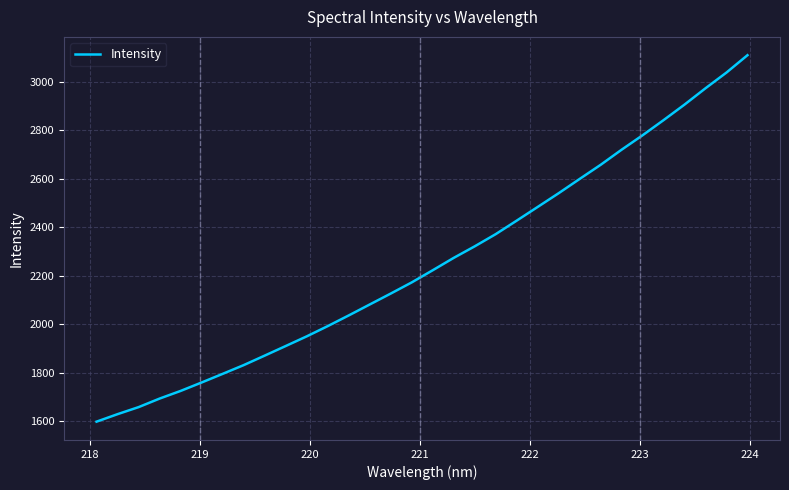

What is the difference between the maximum and minimum values?

1510.8